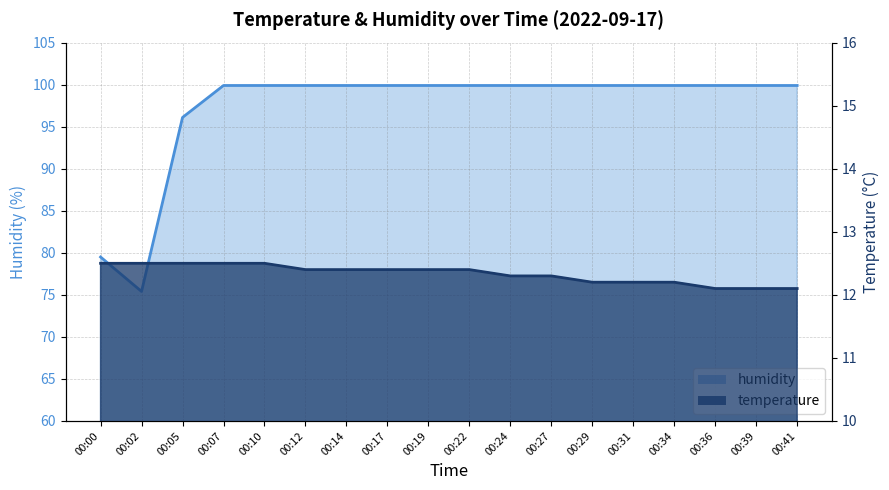

At which category is the sum across all series the highest?

00:07